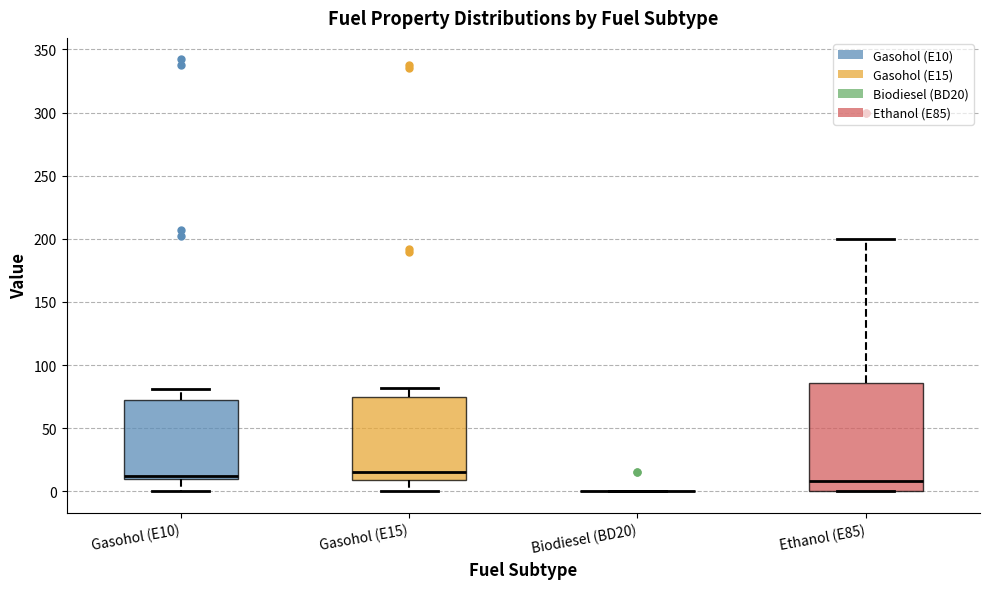

Reading left to right, read every box against the y-axis: the position of its median line, the range the box covers, and the ends of its whiskers. The values are not printed on the chart, so give them approximately, as read against the axis.

Gasohol (E10): median 10 (just above the box's lower edge), box 10 to 70, whiskers 0 to 80
Gasohol (E15): median 15, box 10 to 75, whiskers 0 to 80
Biodiesel (BD20): box collapsed to a line at 0, whiskers 0 to 0
Ethanol (E85): median 10, box 0 to 85, whiskers 0 to 200